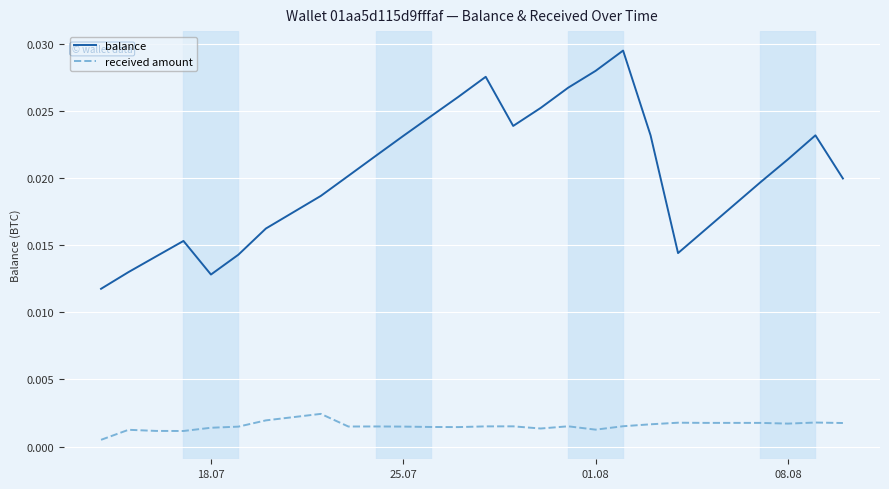

True or false: received amount and balance intersect in this chart.

False